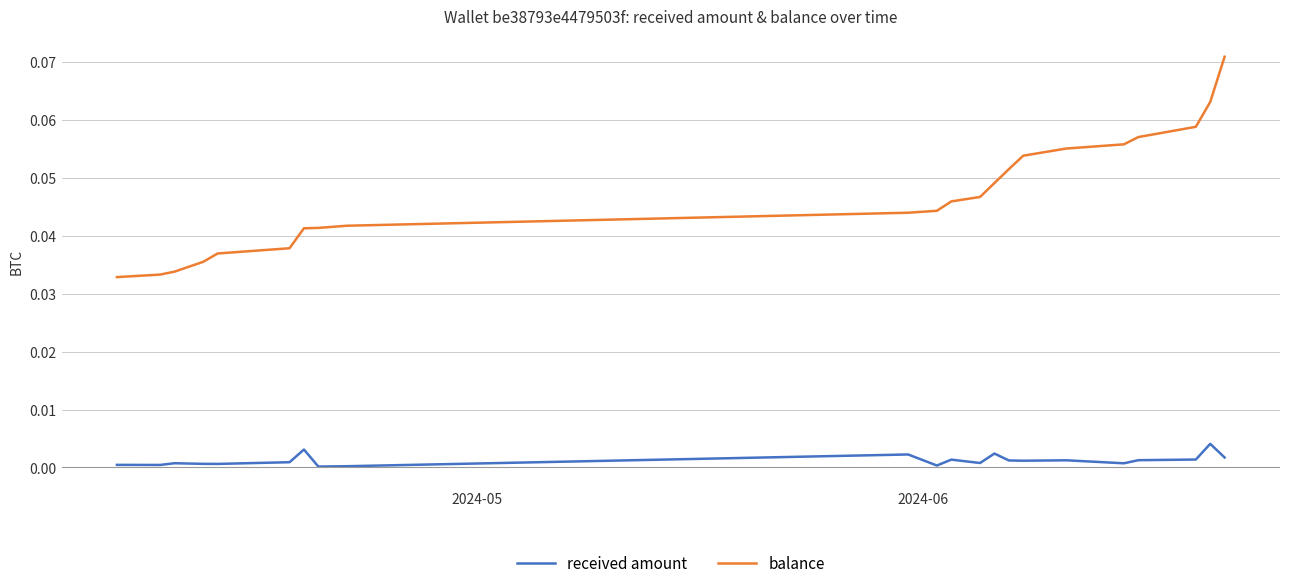

Does the chart have visible grid lines?

Yes